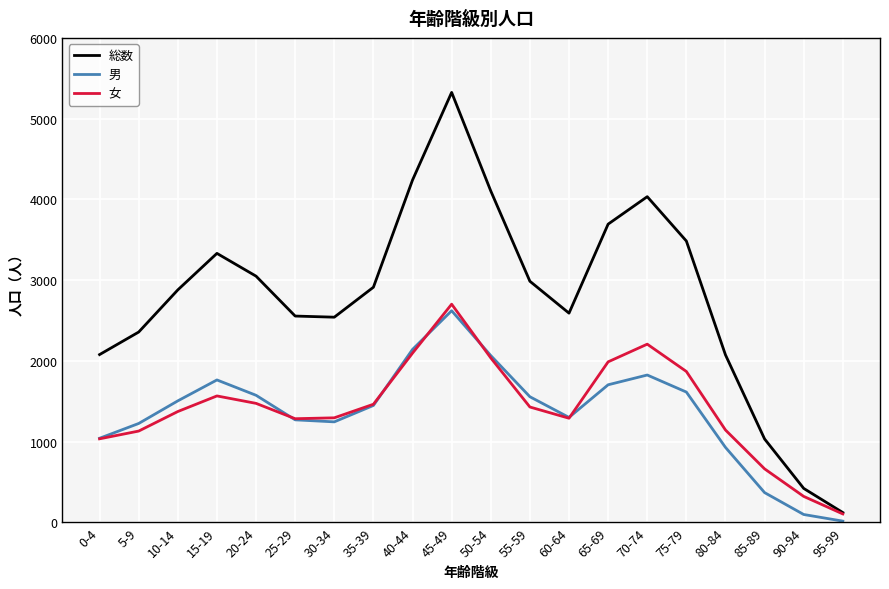

What is the difference between the maximum and minimum values in the 女 series?

2597